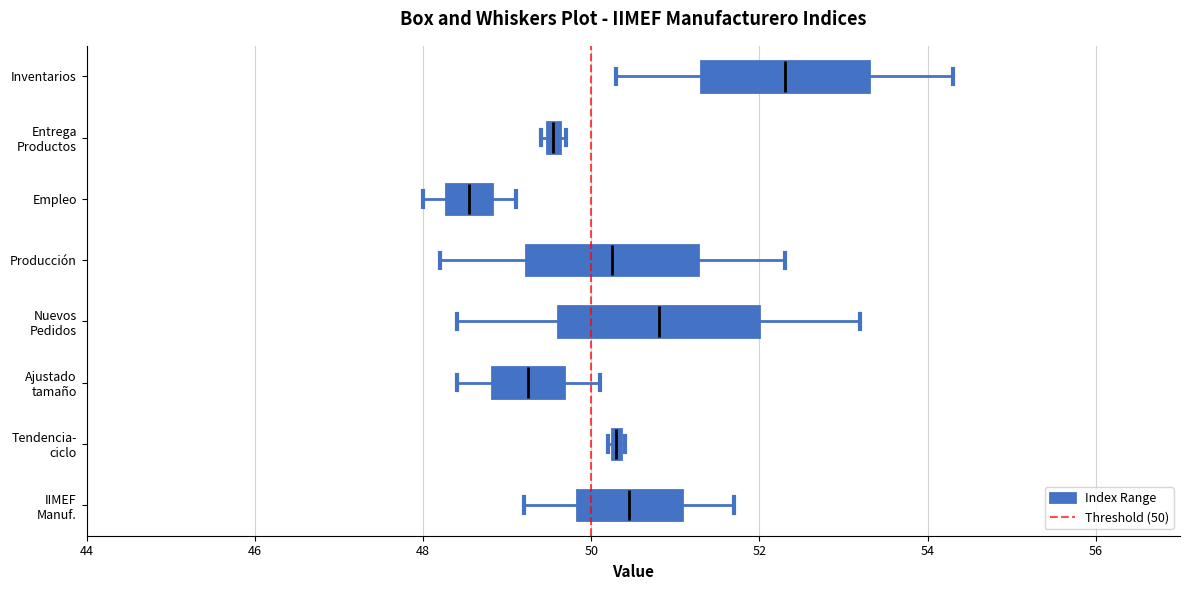

Which box is the widest, from its left edge to its right edge?

Nuevos Pedidos